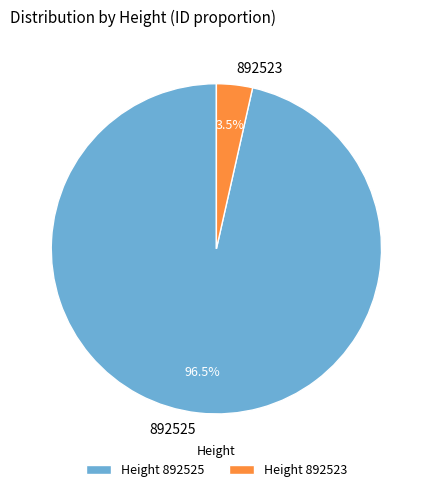

Which category accounts for the majority?

892525